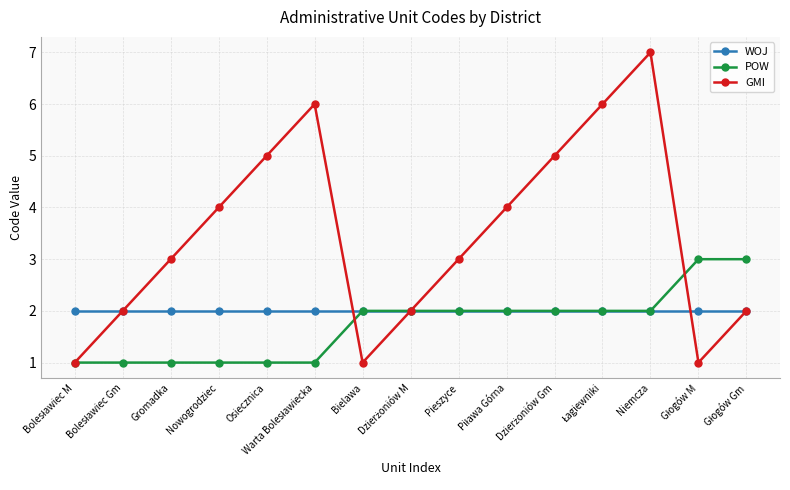

True or false: POW has a value of 0 at Osiecznica.

False